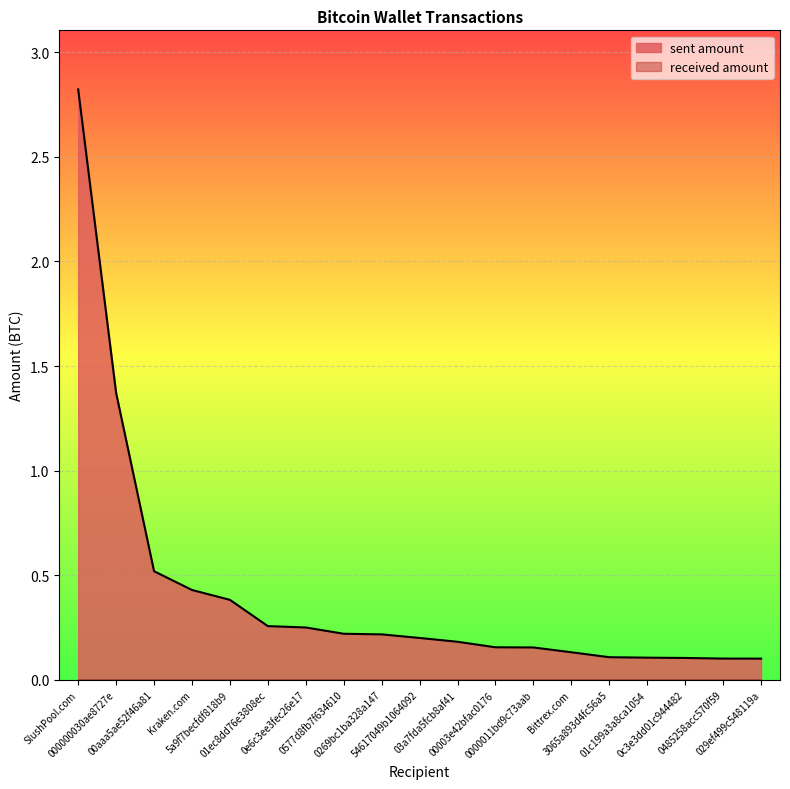

The value at 01c199a3a8ca1054 is 0.1. True or false?

True